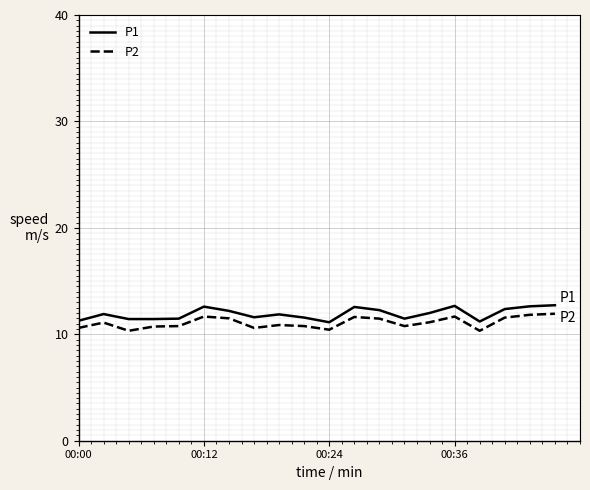

What are all the series names shown in the legend?

P1, P2